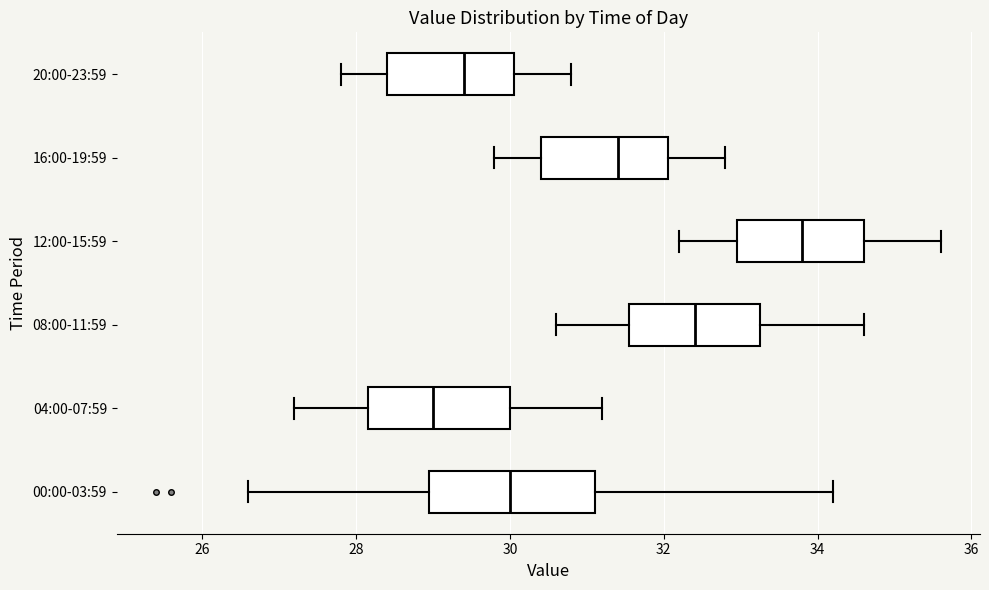

Where is the left edge of the box for 00:00-03:59 on the x-axis? The values are not printed on the chart, so give them approximately, as read against the axis.

29.0